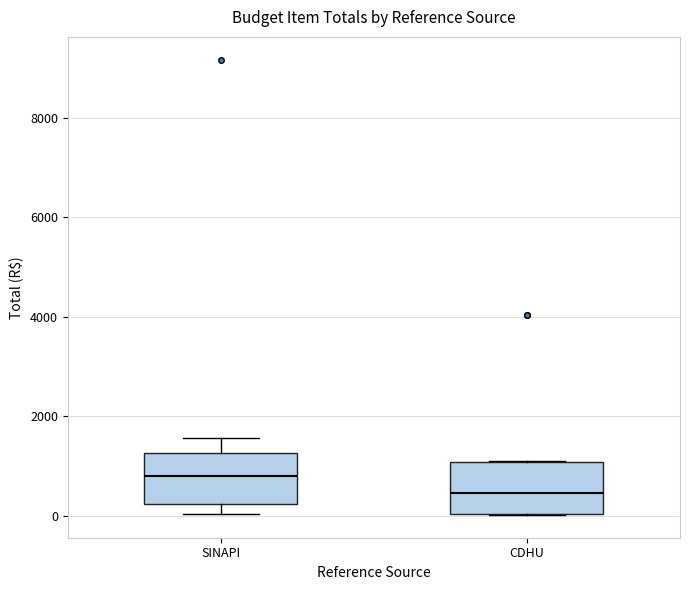

Which box has the lowest median line?

CDHU